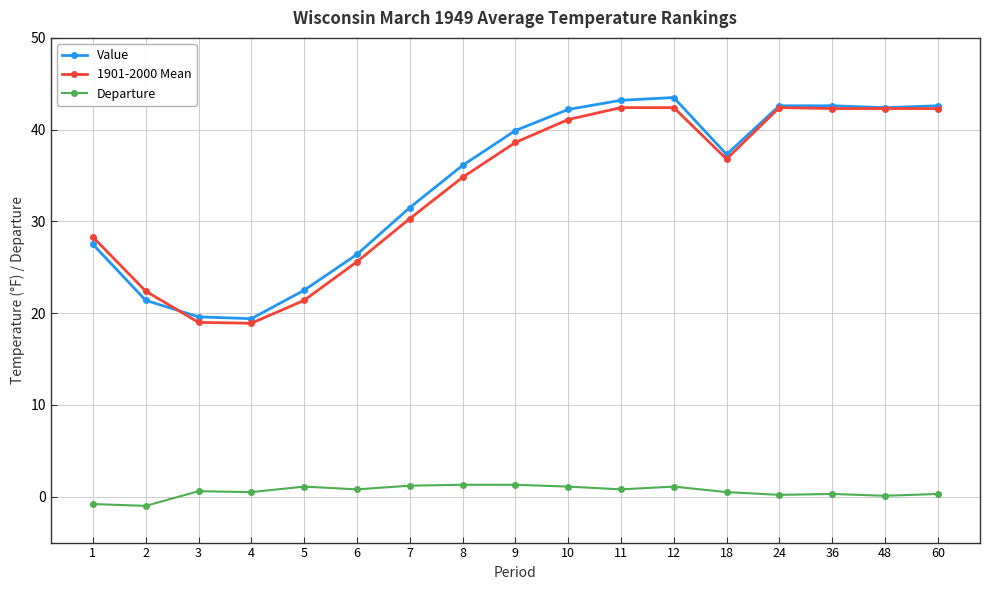

What is the value of the Departure point at the 5th from the left?

1.1